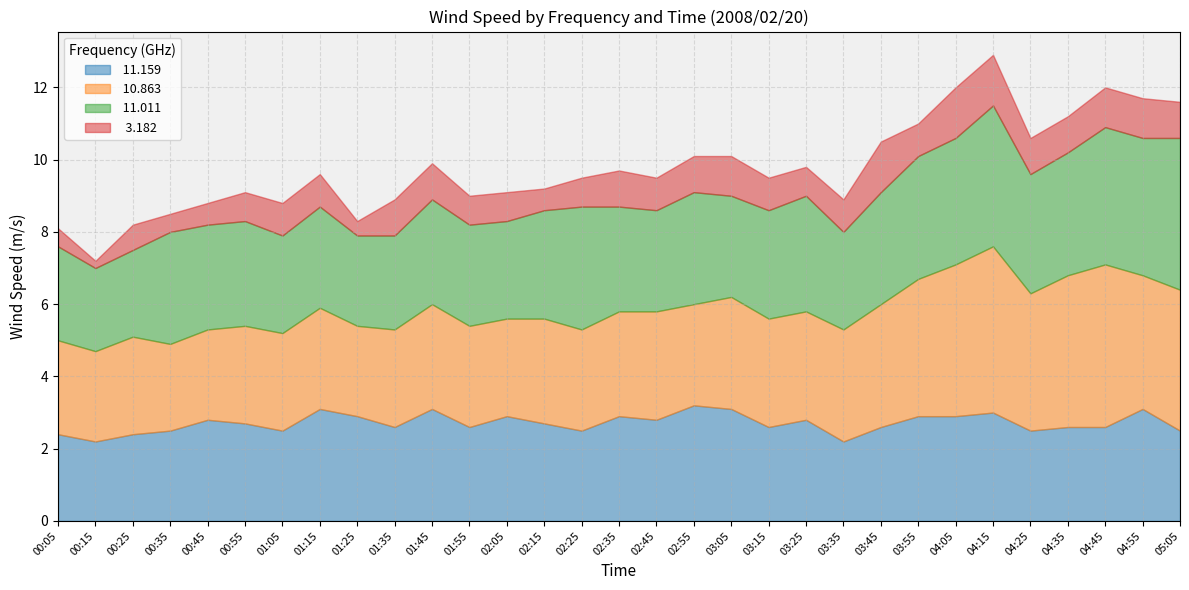

The  11.011 series shows 4.2 at 01:35. True or false?

False